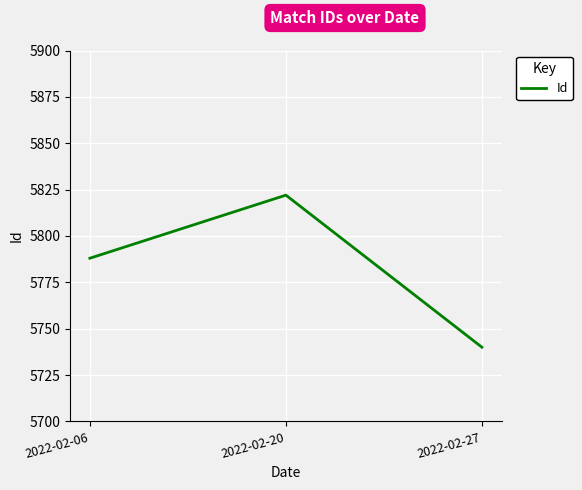

True or false: the data shows 1495 at 2022-02-27.

False